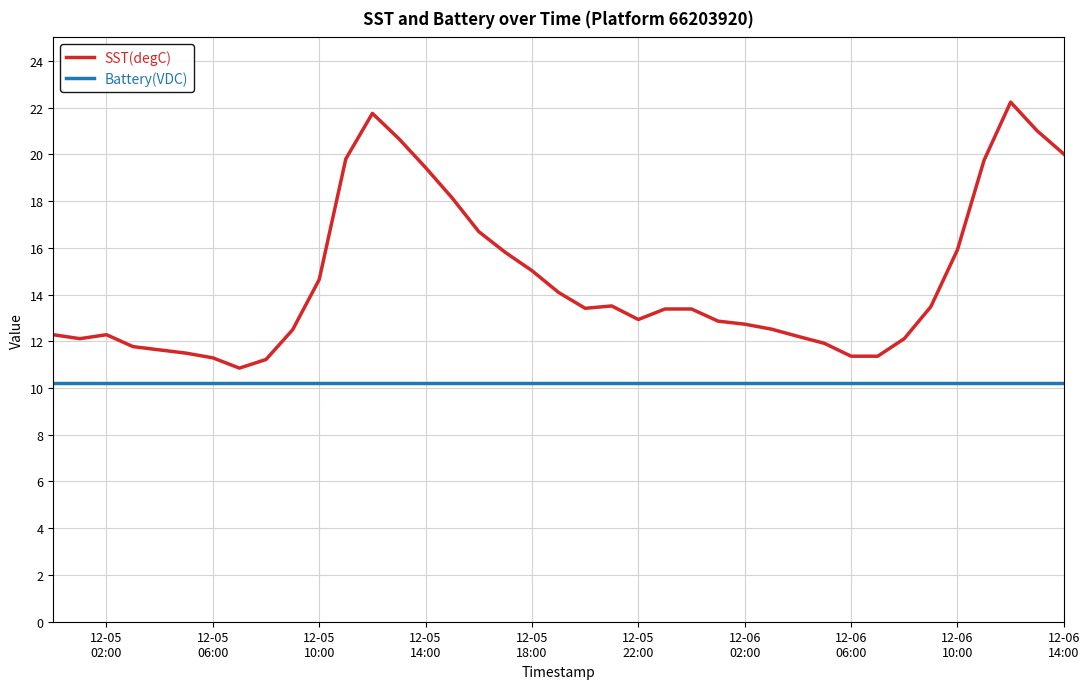

What is the difference between the maximum and minimum values in the SST(degC) series?

11.4